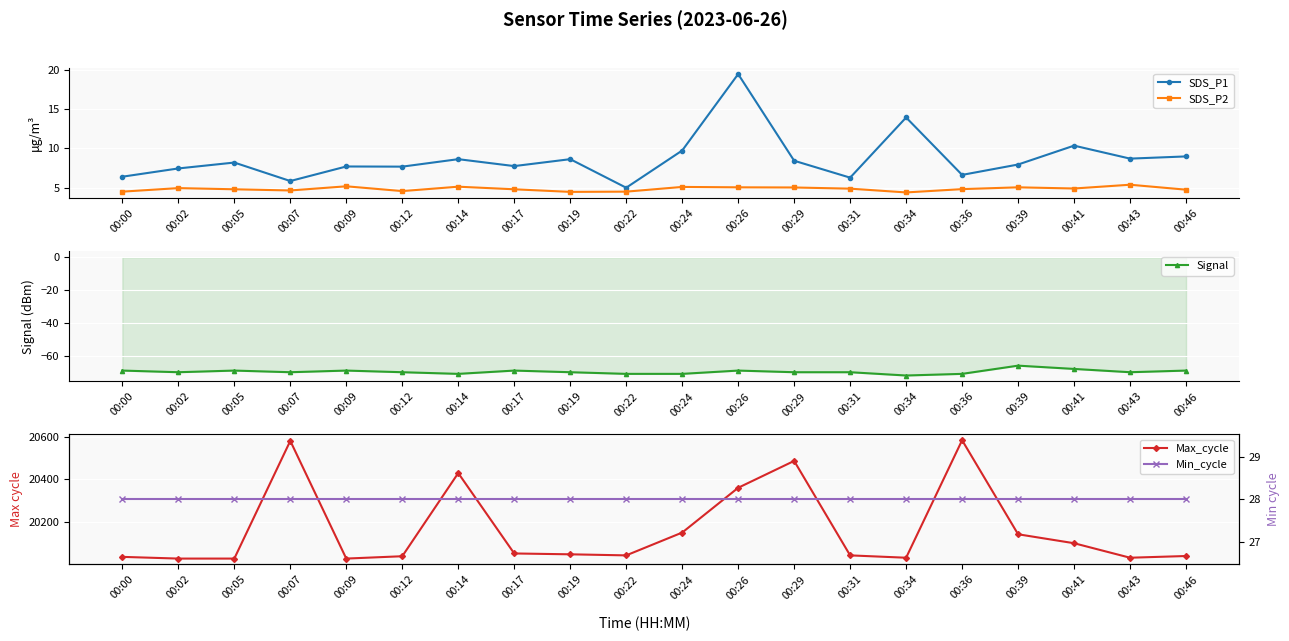

At which label is Min_cycle closest to 28?

00:00